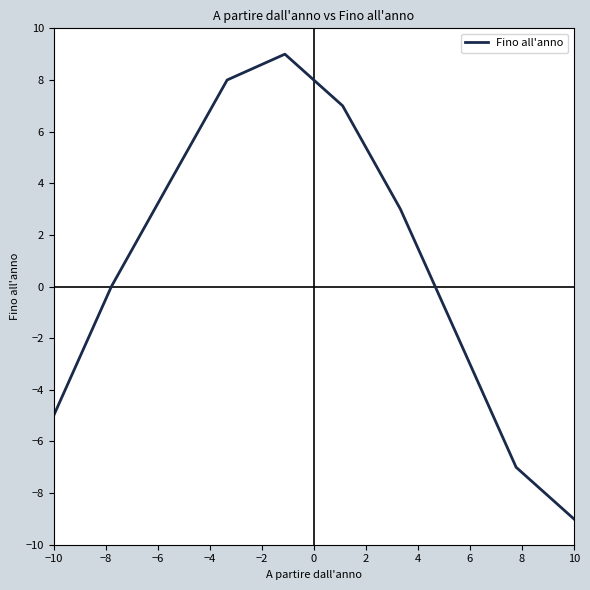

True or false: there are more than 0 points higher than both neighbors.

True